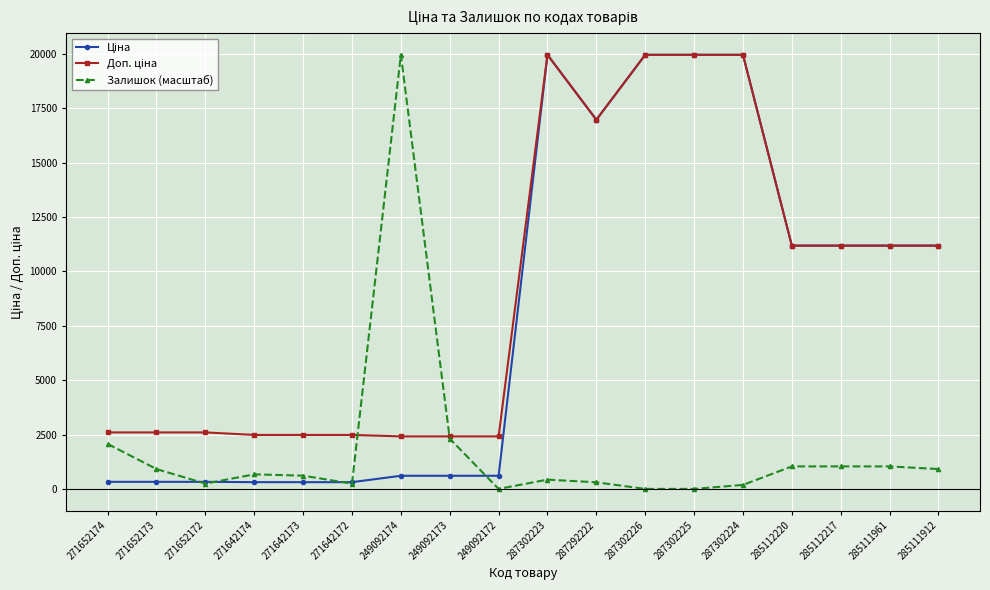

What is the total value across all series at 287302226?

39928.3